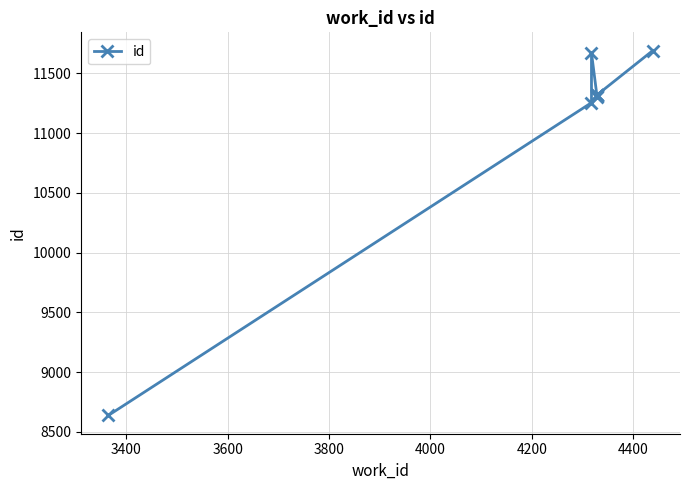

What is the difference between the maximum and minimum values?

3053